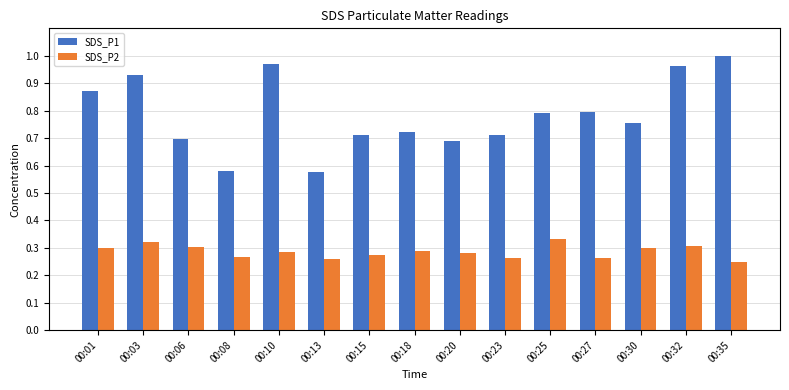

Which series changed the most between 00:06 and 00:10?

SDS_P1